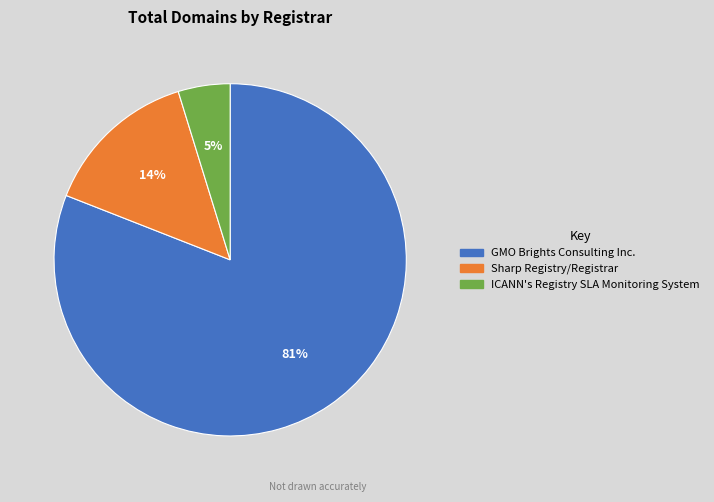

Which slice is the smallest?

ICANN's Registry SLA Monitoring System